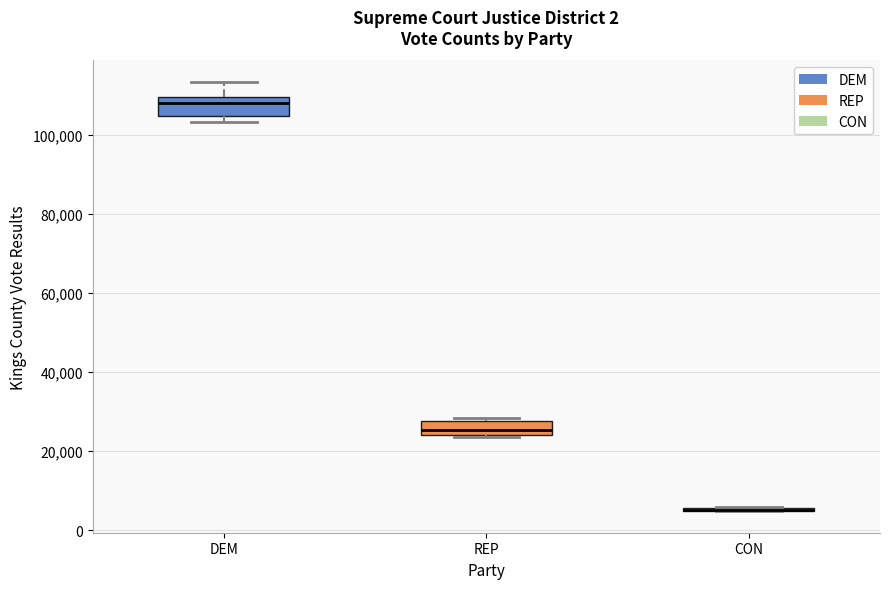

Reading left to right, transcribe this box plot: for each box, give where its median line is, the range the box spans, and where its two whiskers end, as read against the y-axis. The values are not printed on the chart, so give them approximately, as read against the axis.

DEM: median 108000, box 104000 to 110000, whiskers 104000 (just below the box's lower edge) to 114000
REP: median 26000, box 24000 to 28000, whiskers 24000 to 28000 (just above the box's upper edge)
CON: box collapsed to a line at 6000, whiskers 4000 to 6000